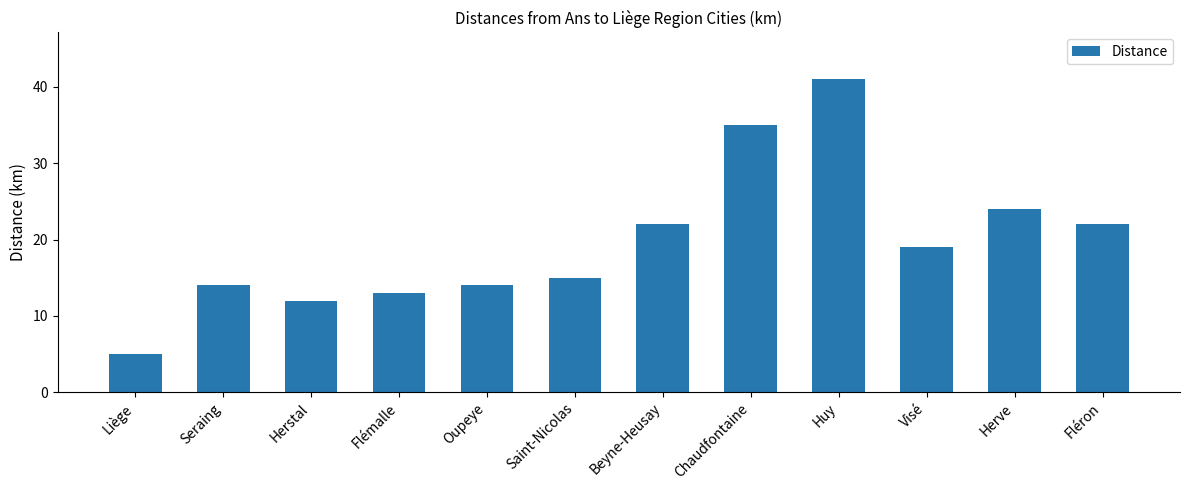

Which label corresponds to the smallest value in the chart?

Liège